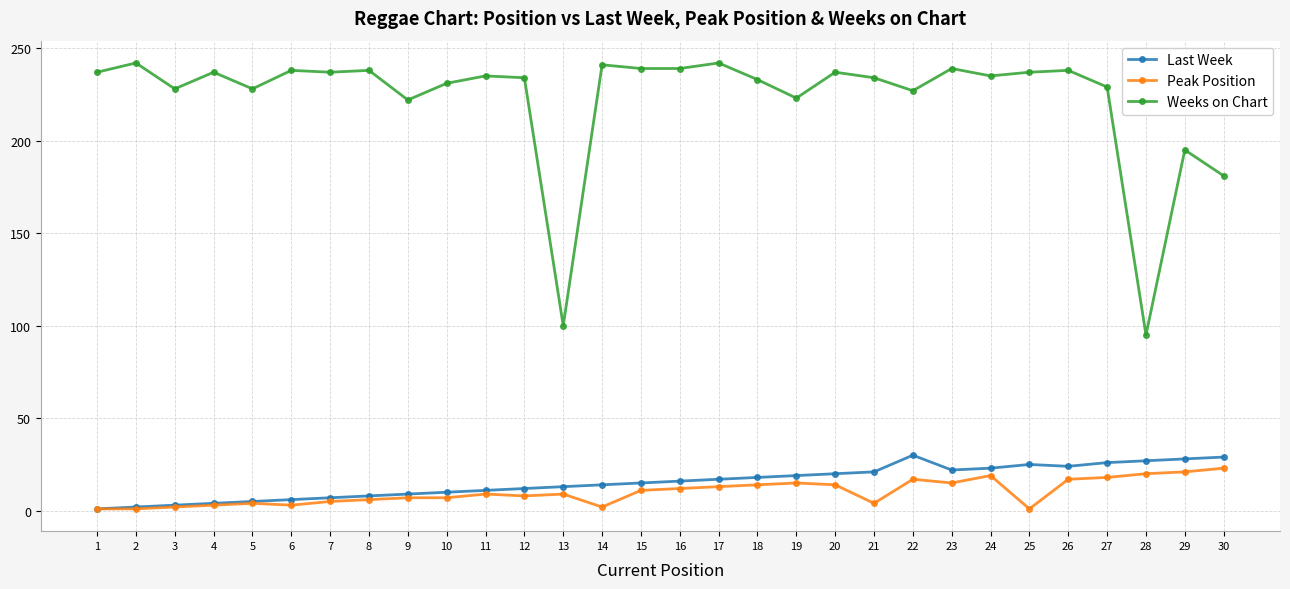

Which series changed the most between 4 and 24?

Last Week